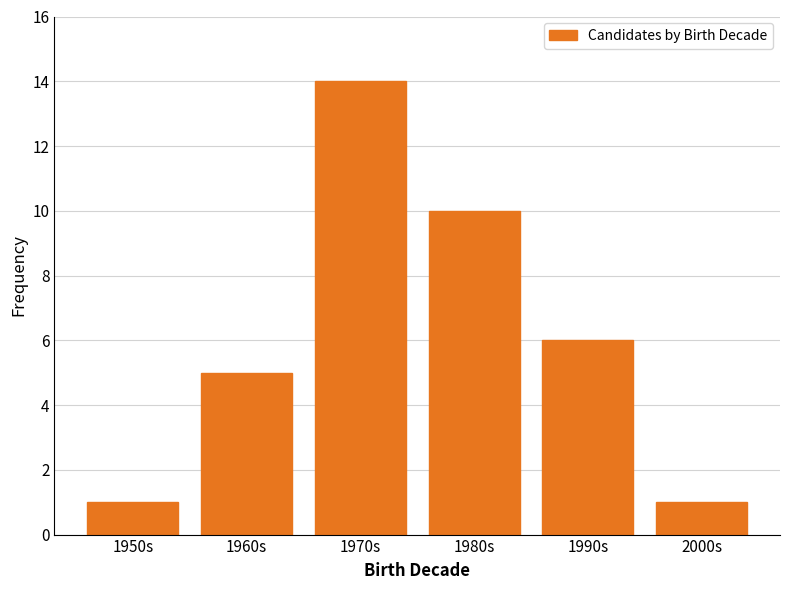

Reading left to right, list all the values displayed in this chart.

1	5	14	10	6	1